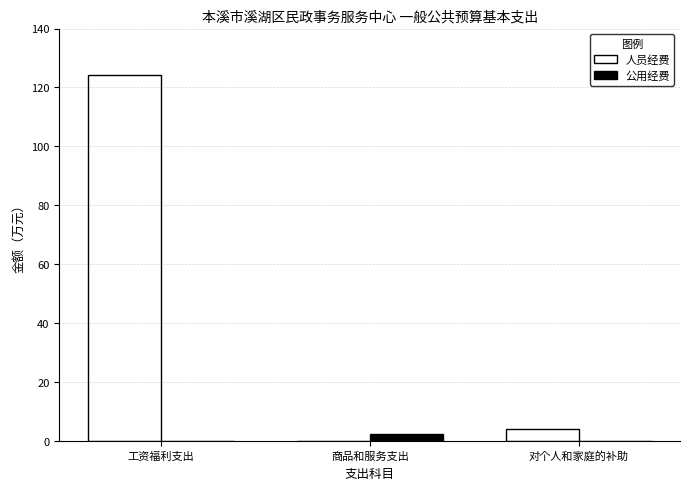

True or false: 人员经费 has a value of 73.2 at 工资福利支出.

False